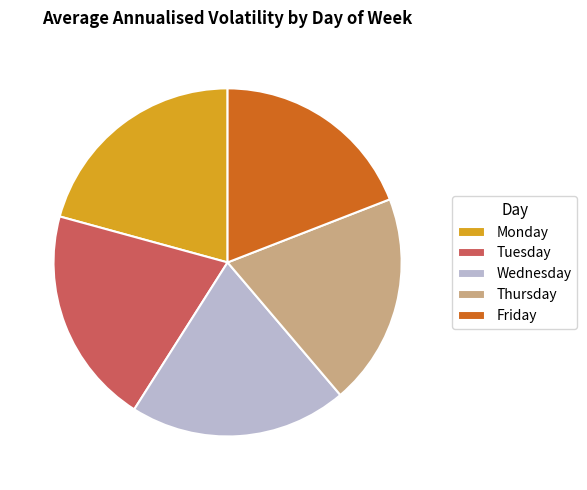

Count the number of slices in the pie.

5